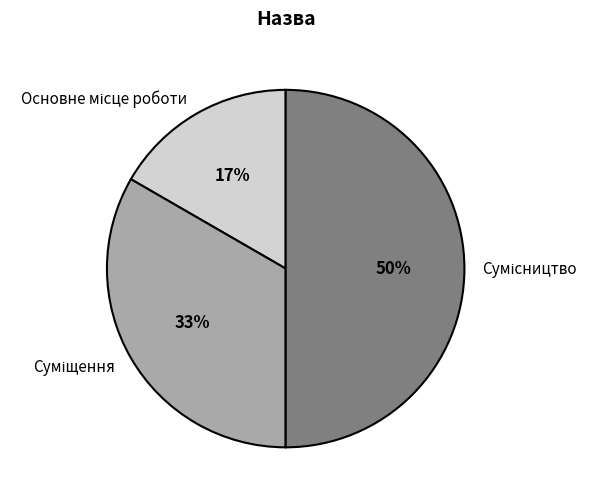

To the nearest percent, what is the difference between the largest and smallest slice percentages?

33%